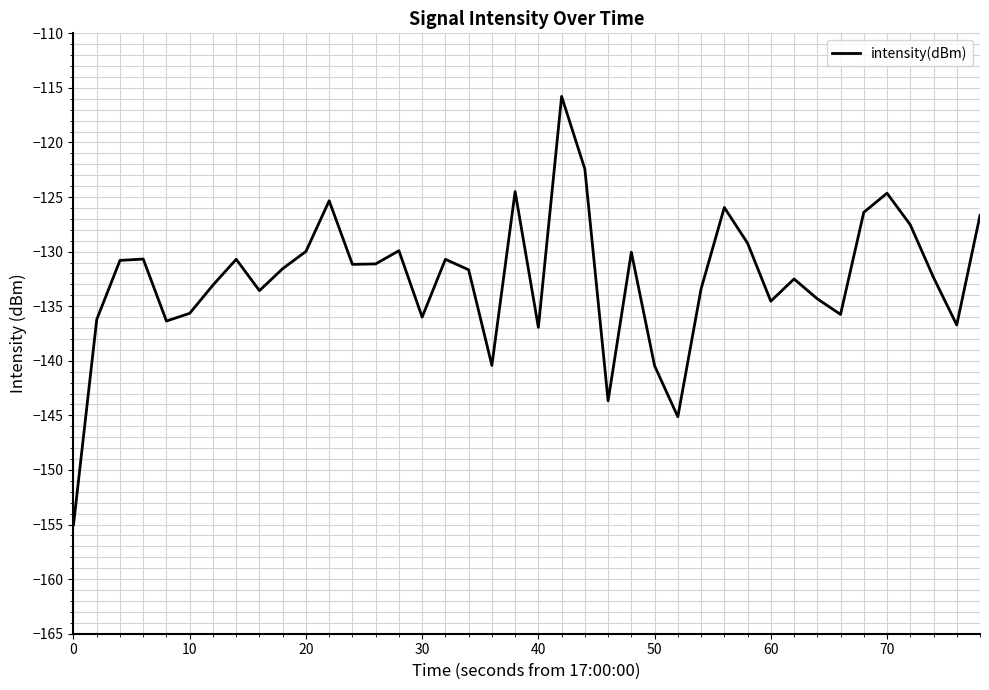

What is the greatest value displayed?

-115.8